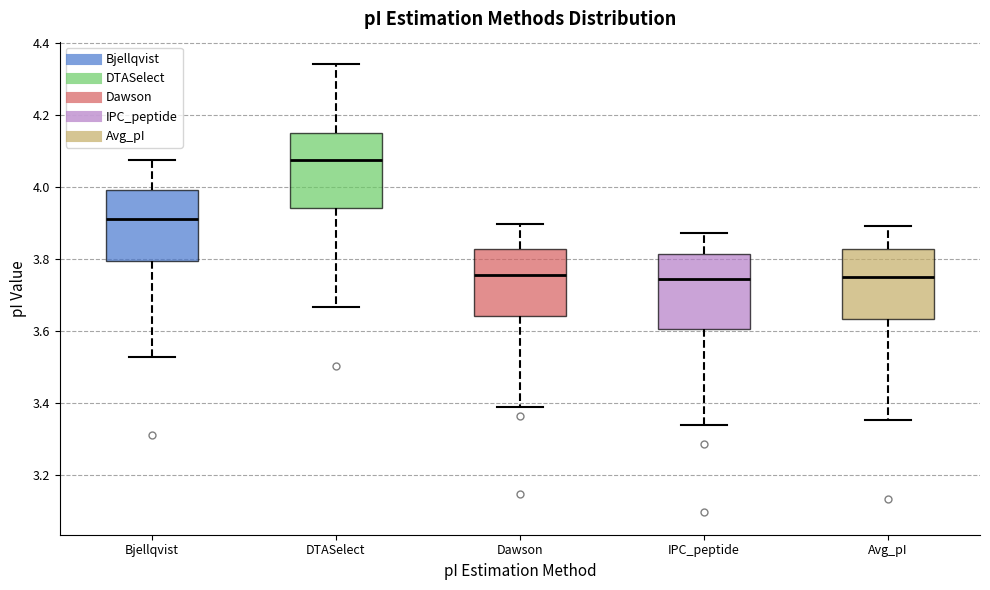

Reading left to right, read every box against the y-axis: the position of its median line, the range the box covers, and the ends of its whiskers. The values are not printed on the chart, so give them approximately, as read against the axis.

Bjellqvist: median 3.92, box 3.80 to 4.00, whiskers 3.52 to 4.08
DTASelect: median 4.08, box 3.94 to 4.16, whiskers 3.66 to 4.34
Dawson: median 3.76, box 3.64 to 3.82, whiskers 3.38 to 3.90
IPC_peptide: median 3.74, box 3.60 to 3.82, whiskers 3.34 to 3.88
Avg_pI: median 3.76, box 3.64 to 3.82, whiskers 3.36 to 3.90